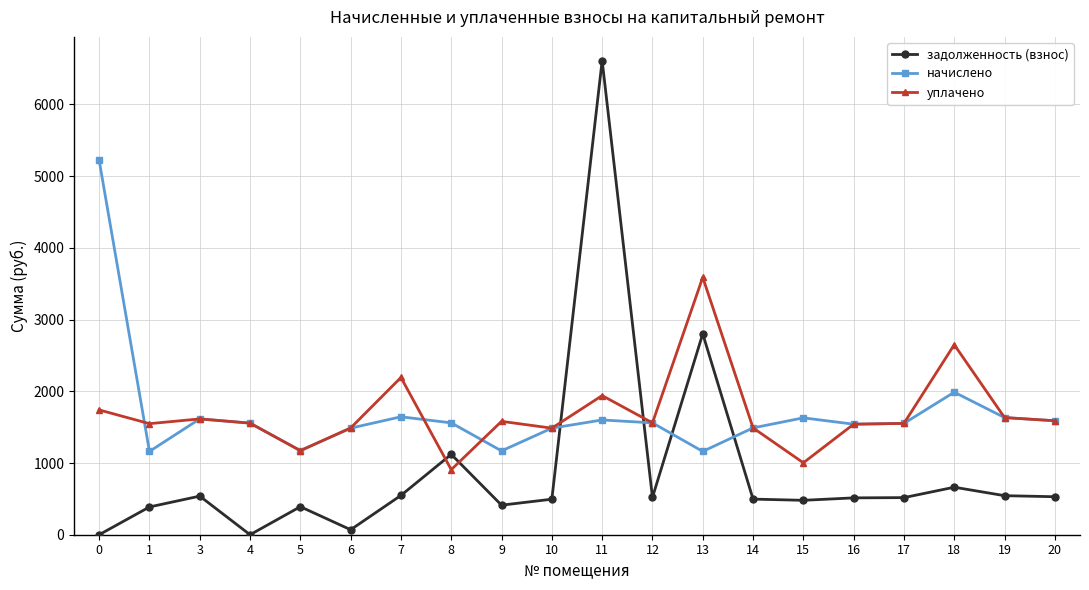

The уплачено series shows 605.5 at 11. True or false?

False